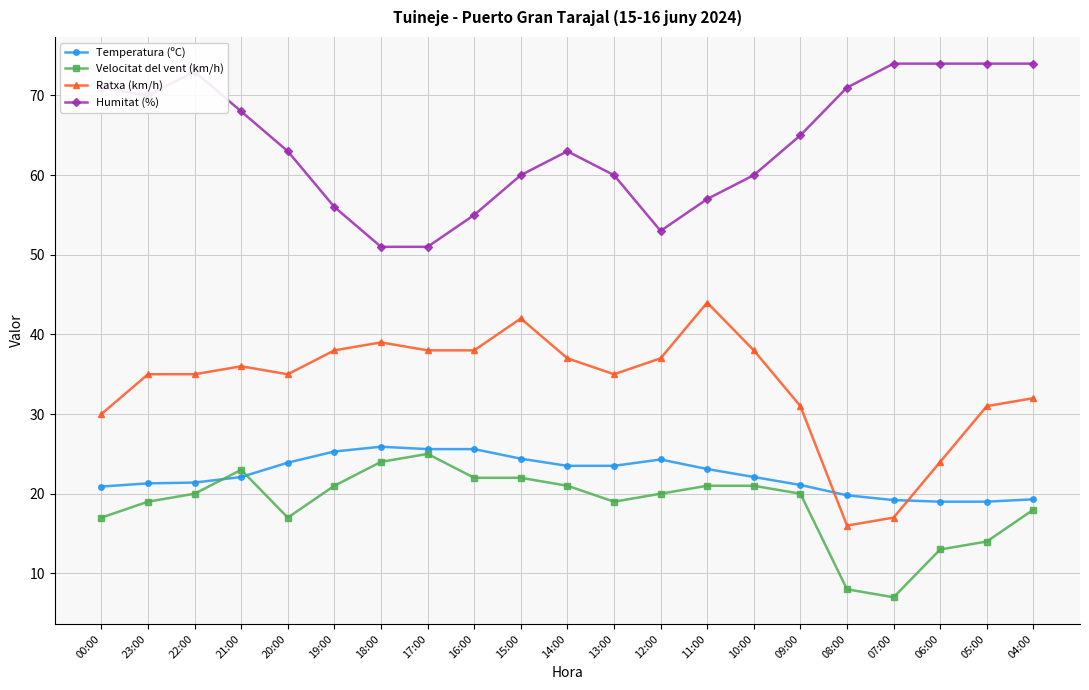

The Temperatura (ºC) series shows 22.1 at 10:00. True or false?

True